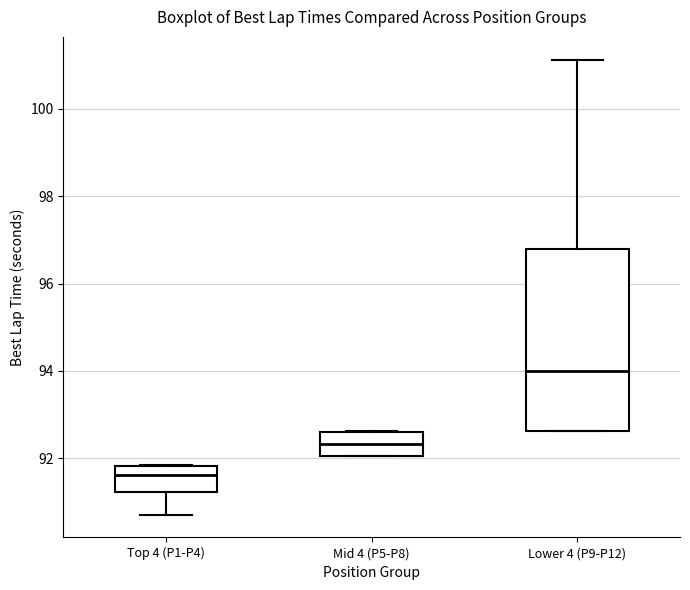

Reading left to right, read every box against the y-axis: the position of its median line, the range the box covers, and the ends of its whiskers. The values are not printed on the chart, so give them approximately, as read against the axis.

Top 4 (P1-P4): median 91.6, box 91.2 to 91.8, whiskers 90.8 to 91.8
Mid 4 (P5-P8): median 92.4, box 92.0 to 92.6, whiskers 92.0 to 92.6
Lower 4 (P9-P12): median 94.0, box 92.6 to 96.8, whiskers 92.6 to 101.2